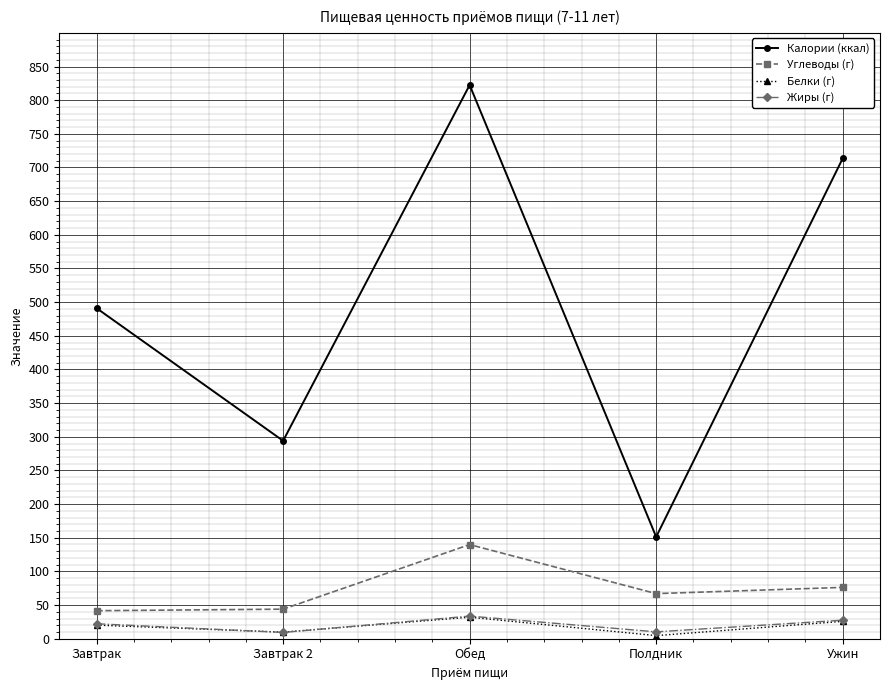

What are all the series names shown in the legend?

Калории (ккал), Углеводы (г), Белки (г), Жиры (г)